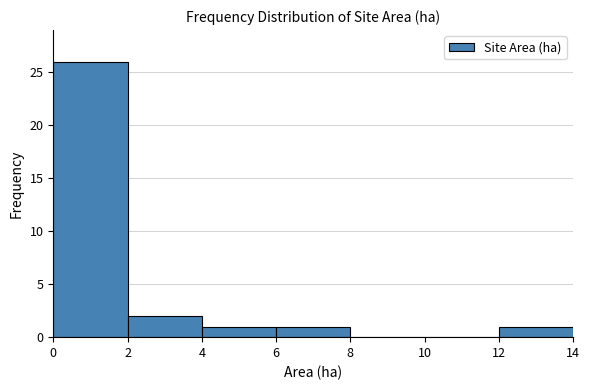

Reading left to right, list every bar in this chart as the range it spans on the x-axis followed by its height. The values are not printed on the chart, so give them approximately, as read against the axis.

0 to 2: 26
2 to 4: 2
4 to 6: 1
6 to 8: 1
8 to 10: 0
10 to 12: 0
12 to 14: 1